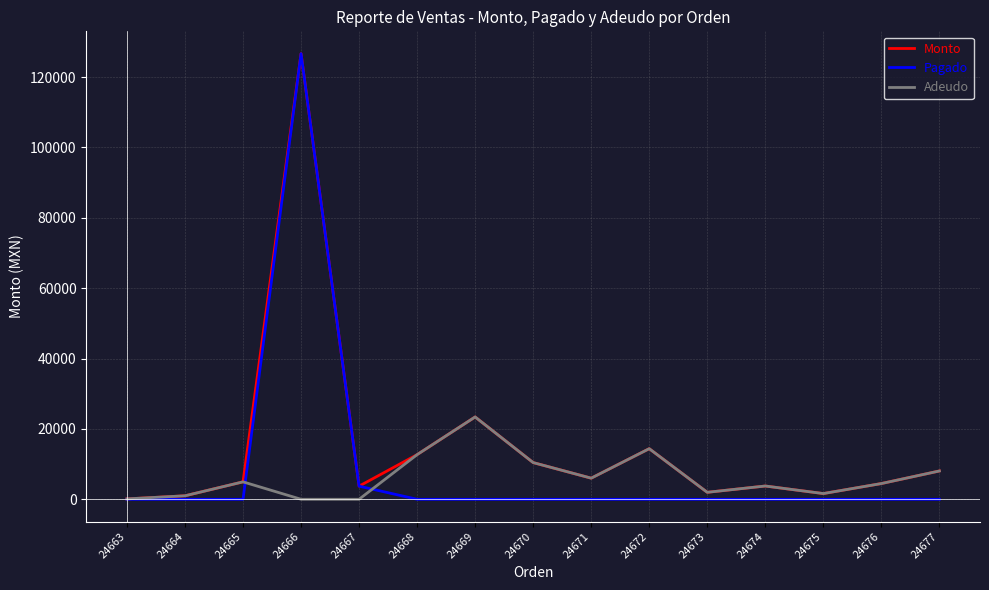

What is the difference between the maximum and second lowest values in the Pagado series?

126684.0